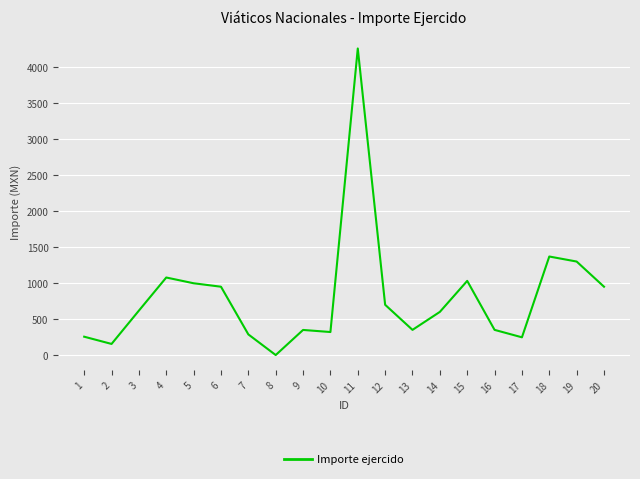

True or false: the data has more than 2 interior local peaks.

True